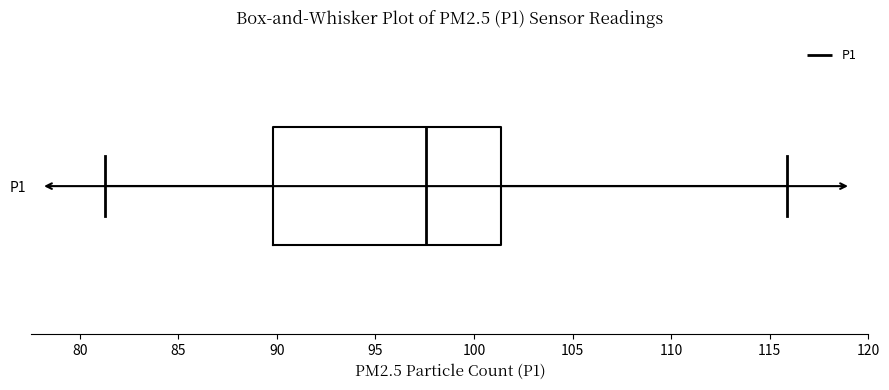

Read this box plot against the x-axis: the position of the median line, the range covered by the box, and the ends of both whiskers. The values are not printed on the chart, so give them approximately, as read against the axis.

median 97.5, box 90.0 to 101.5, whiskers 81.5 to 116.0